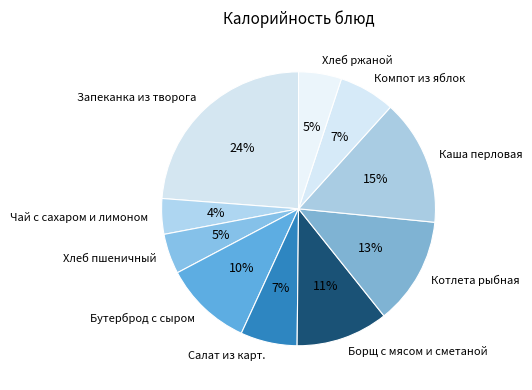

Is it true that Чай с сахаром и лимоном is 19% of the pie?

False